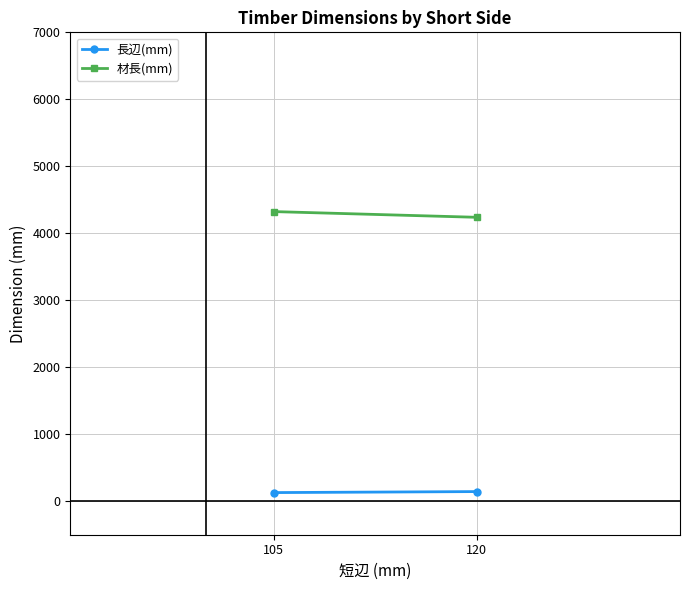

The 長辺(mm) series shows 144.0 at 120. True or false?

True